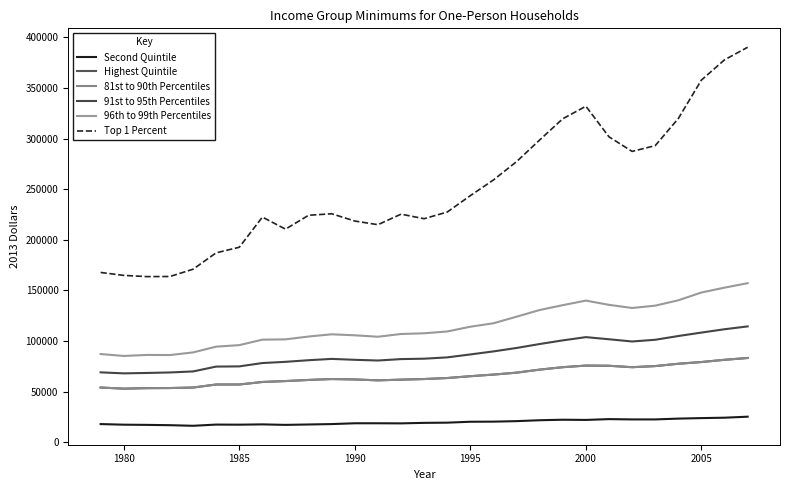

What is the sum of all Highest Quintile values?

1907500